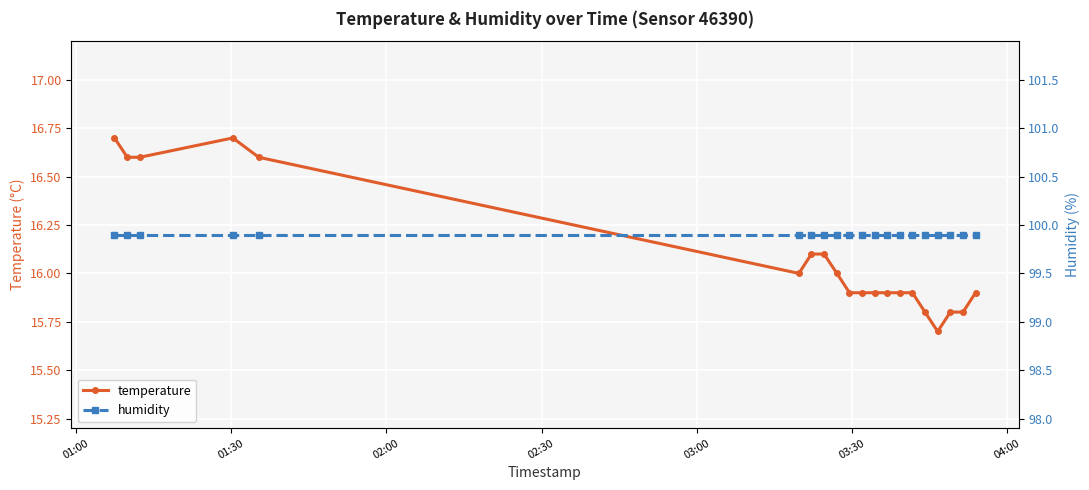

What is the highest value of the temperature series?

16.7